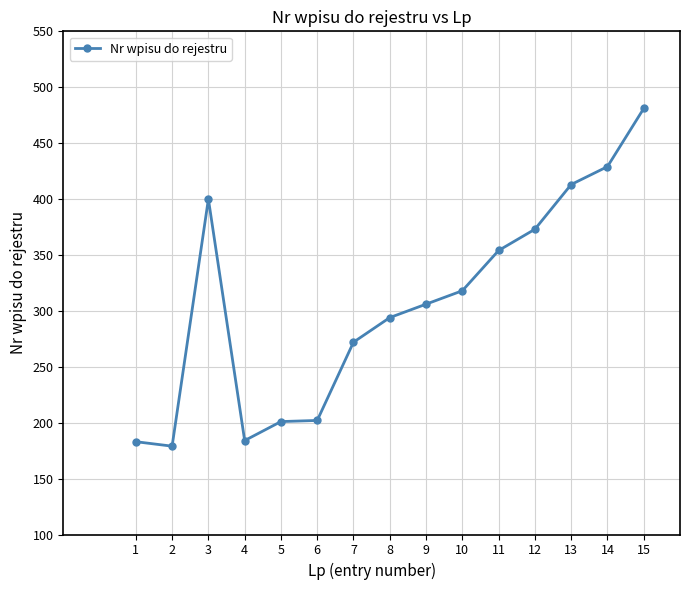

True or false: the data has more than 0 interior local peaks.

True